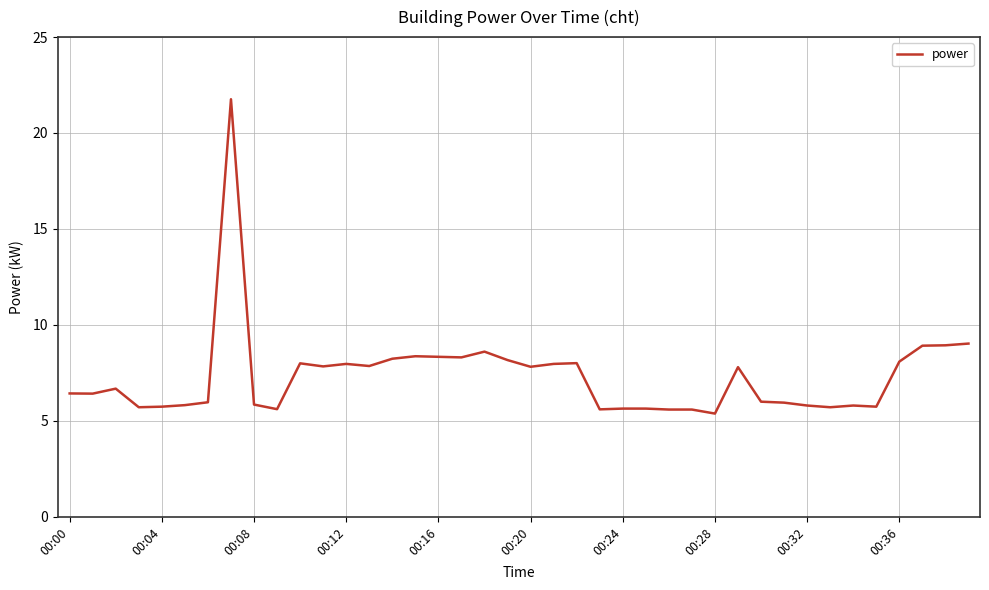

What is the maximum value shown in the chart?

21.8